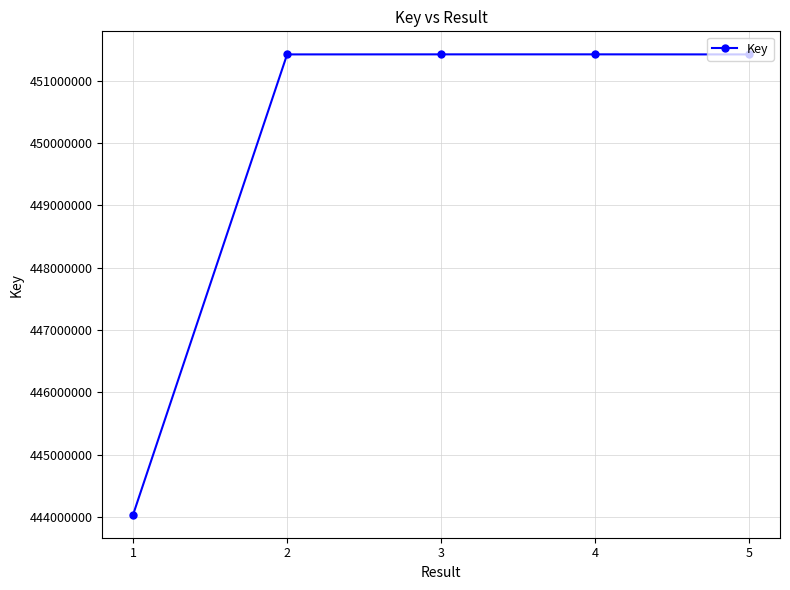

Approximately how many times larger is the value at 1 compared to 5?

1.0